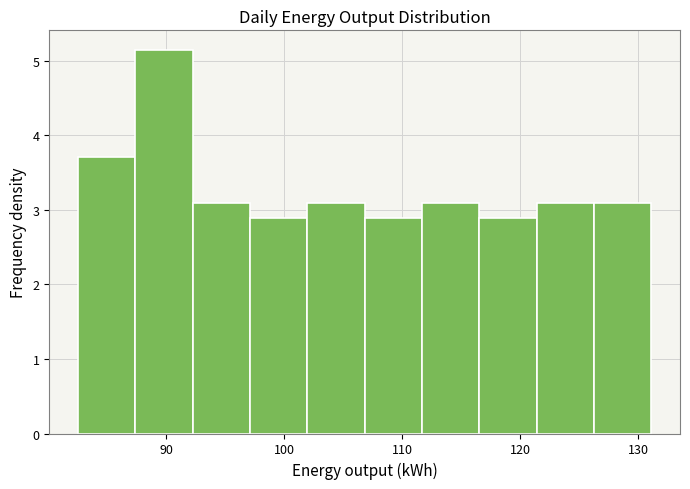

How tall is the bar that spans 107 to 112 on the x-axis? Neither the bar edges nor the heights are printed on the chart, so give them approximately, as read against the axes.

2.9